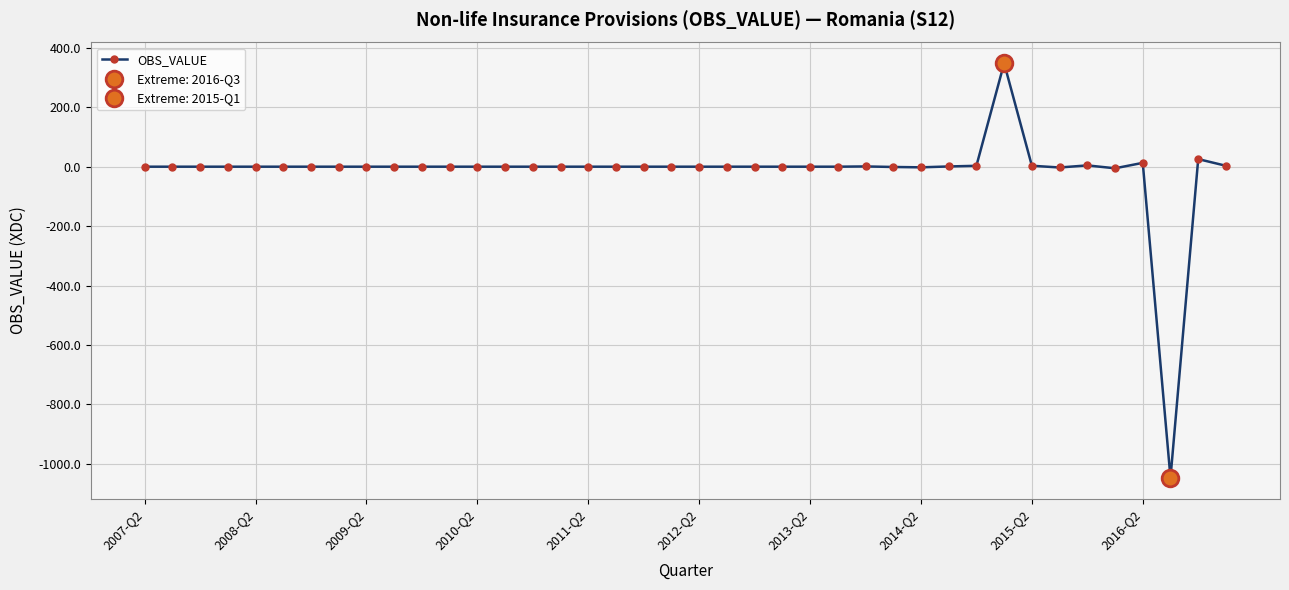

How many values in the OBS_VALUE series are below 0?

15